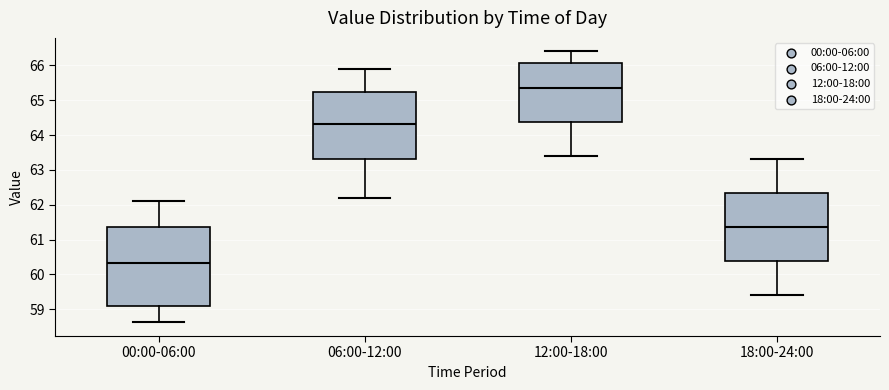

Comparing the boxes themselves (not the whiskers), which one is the tallest?

00:00-06:00